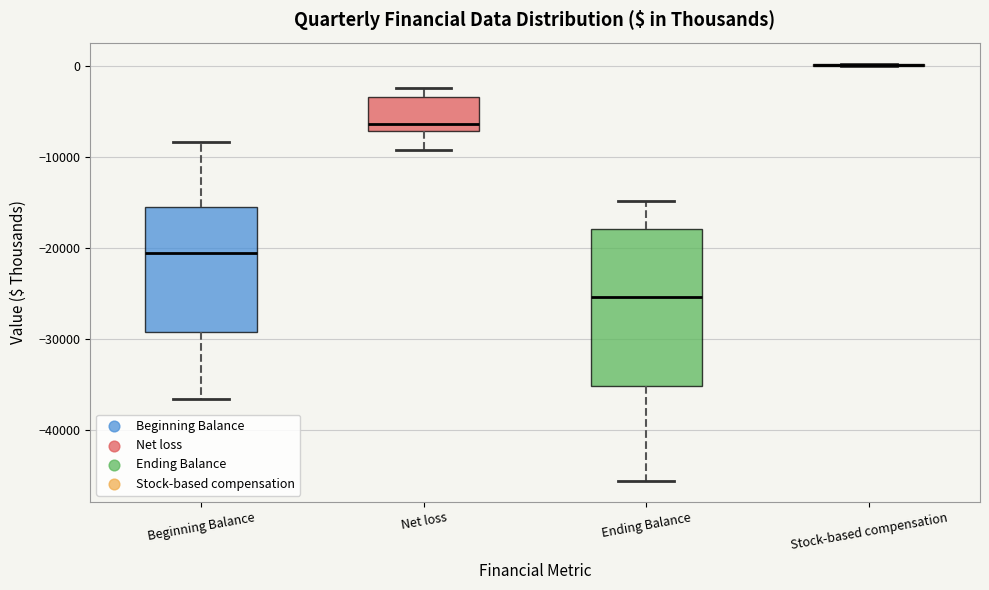

Reading left to right, read every box against the y-axis: the position of its median line, the range the box covers, and the ends of its whiskers. The values are not printed on the chart, so give them approximately, as read against the axis.

Beginning Balance: median -21000, box -29000 to -15000, whiskers -37000 to -8000
Net loss: median -6000, box -7000 to -3000, whiskers -9000 to -2000
Ending Balance: median -25000, box -35000 to -18000, whiskers -46000 to -15000
Stock-based compensation: box collapsed to a line at 0, whiskers 0 to 0